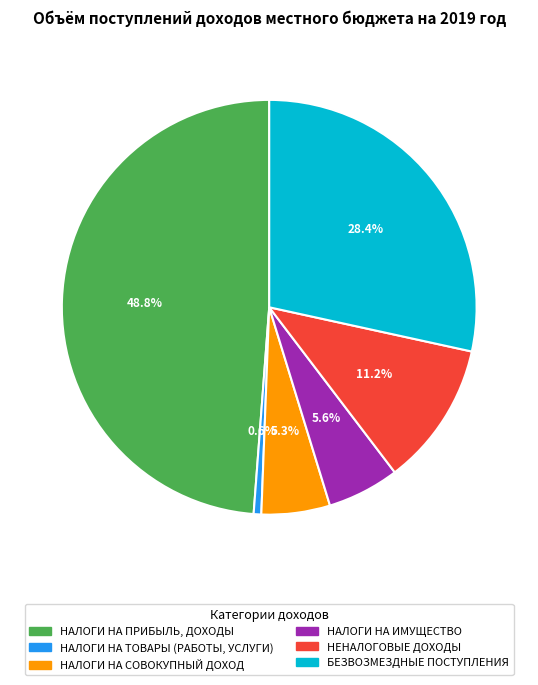

What portion of the pie excludes НАЛОГИ НА ТОВАРЫ (РАБОТЫ, УСЛУГИ)?

99.4%